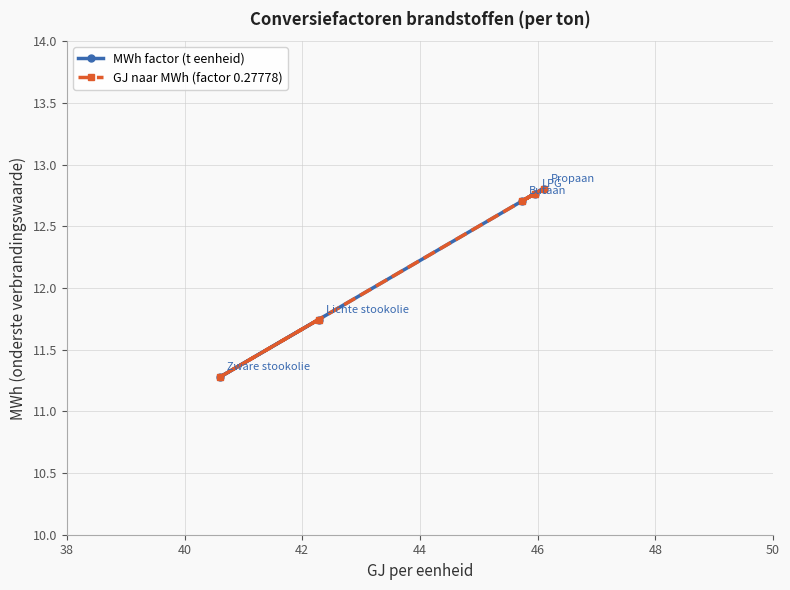

Does the chart have visible grid lines?

Yes